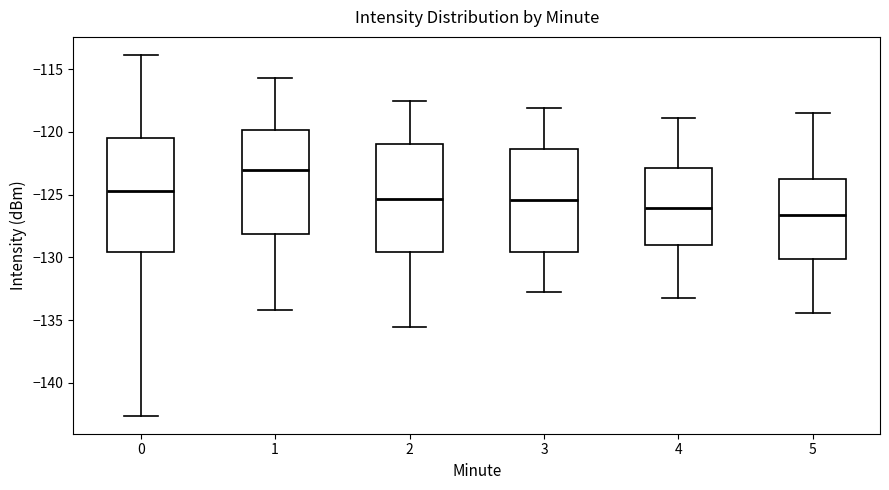

Reading left to right, transcribe this box plot: for each box, give where its median line is, the range the box spans, and where its two whiskers end, as read against the y-axis. The values are not printed on the chart, so give them approximately, as read against the axis.

0: median -124.5, box -129.5 to -120.5, whiskers -142.5 to -114.0
1: median -123.0, box -128.0 to -120.0, whiskers -134.0 to -115.5
2: median -125.5, box -129.5 to -121.0, whiskers -135.5 to -117.5
3: median -125.5, box -129.5 to -121.5, whiskers -133.0 to -118.0
4: median -126.0, box -129.0 to -123.0, whiskers -133.0 to -119.0
5: median -126.5, box -130.0 to -124.0, whiskers -134.5 to -118.5